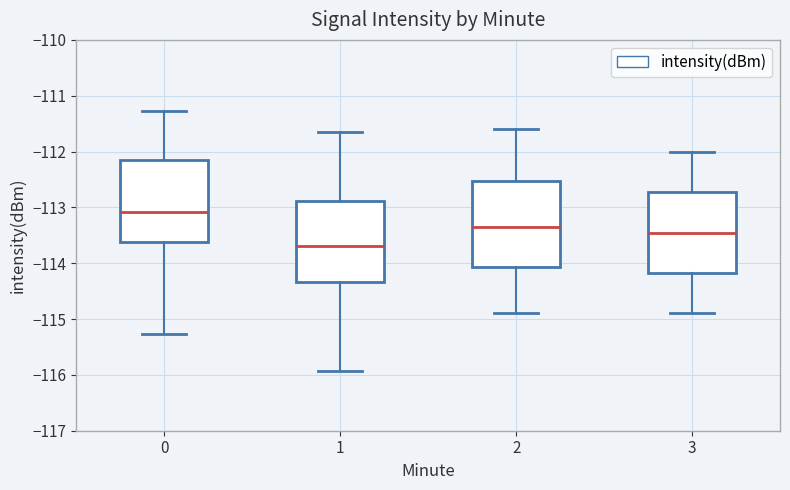

Where does the lower whisker of the box at x = 0 end on the y-axis? The values are not printed on the chart, so give them approximately, as read against the axis.

-115.3